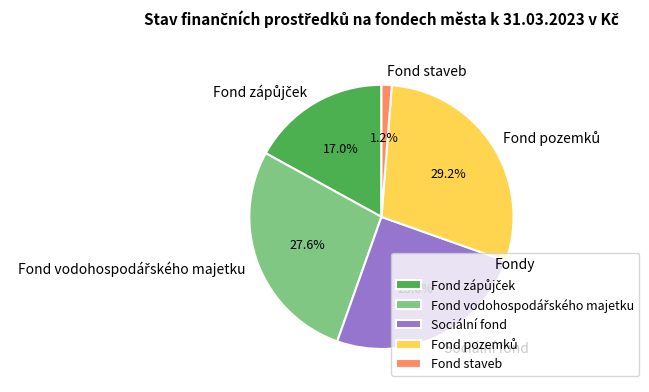

Is there any slice that represents more than half of the pie?

No